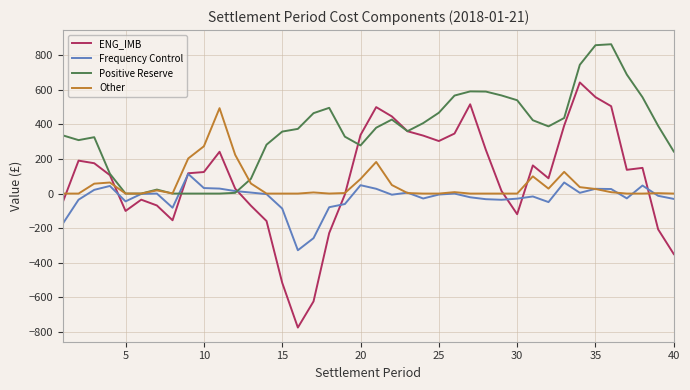

Which series has the largest range (max minus min)?

ENG_IMB